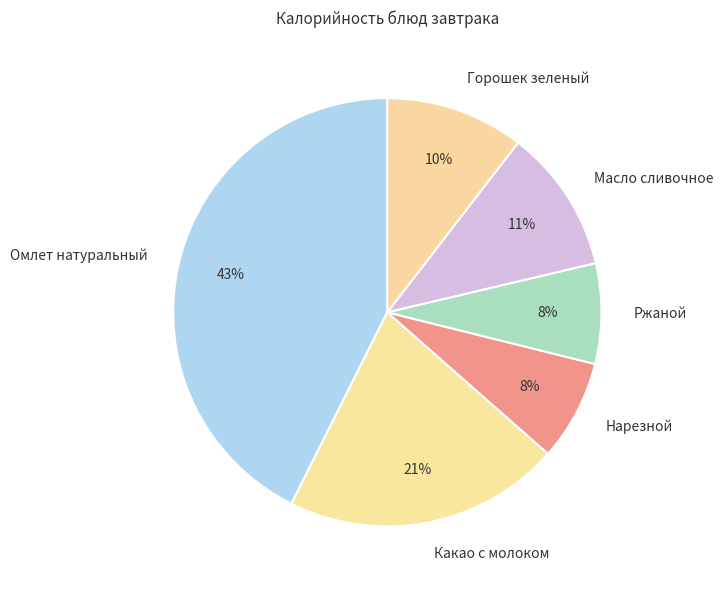

To the nearest percent, what is the difference between the Какао с молоком and Нарезной slice percentages?

13%